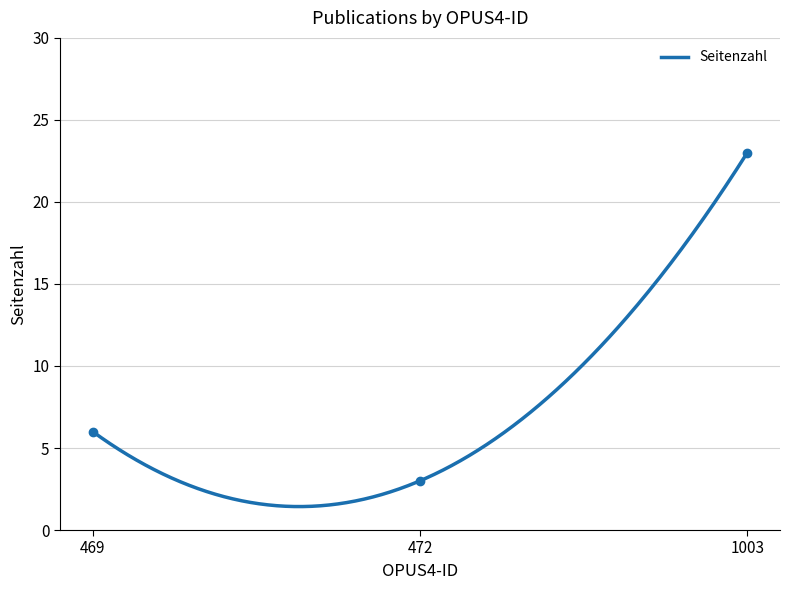

What is the value of the 1st point from the left?

6